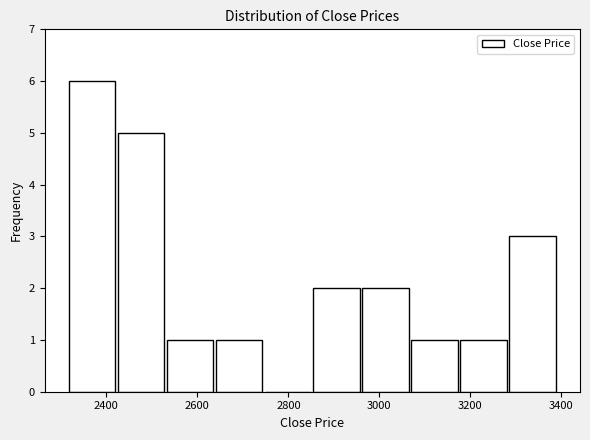

Reading left to right, list every bar in this chart as the range it spans on the x-axis followed by its height. Neither the bar edges nor the heights are printed on the chart, so give them approximately, as read against the axes.

2320 to 2420: 6
2420 to 2540: 5
2540 to 2640: 1
2640 to 2740: 1
2740 to 2860: 0
2860 to 2960: 2
2960 to 3060: 2
3060 to 3180: 1
3180 to 3280: 1
3280 to 3400: 3